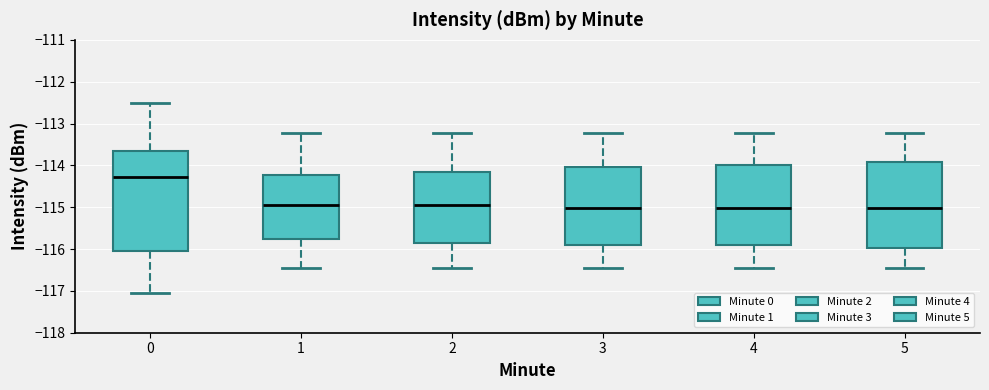

Where does the lower whisker of the box at x = 3 end on the y-axis? The values are not printed on the chart, so give them approximately, as read against the axis.

-116.5